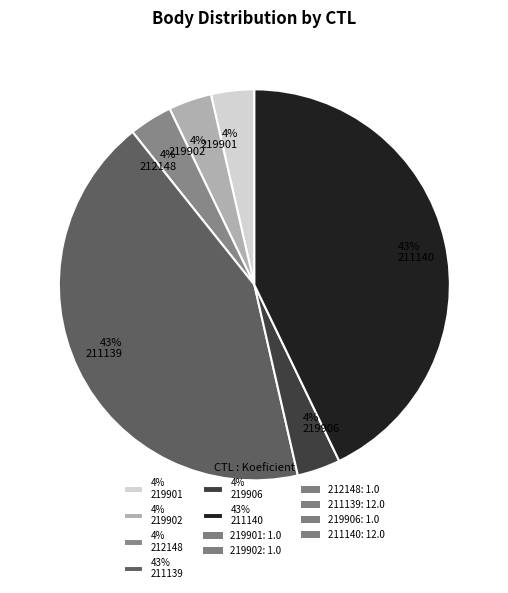

Does 43% 211139 account for over 50% of the chart?

No